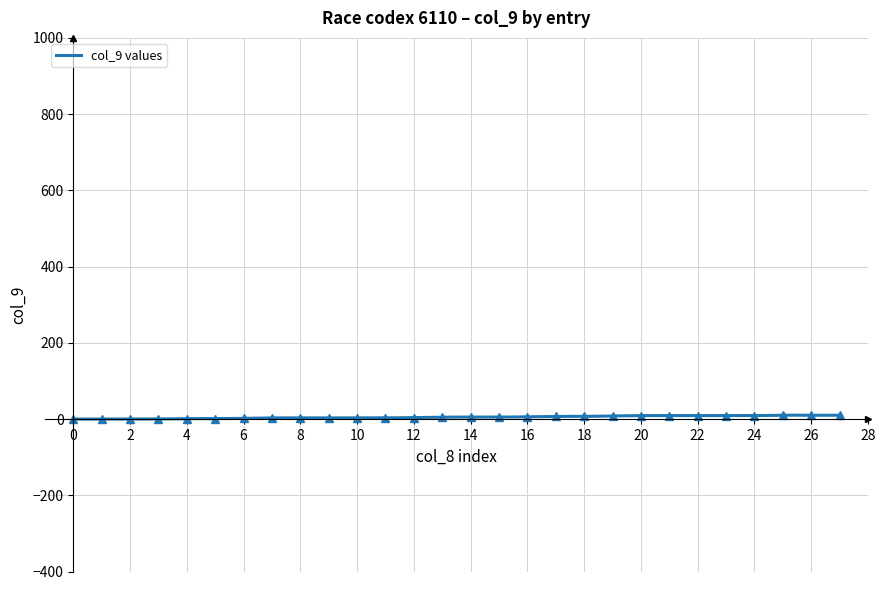

Between 16 and 6, which is larger?

16